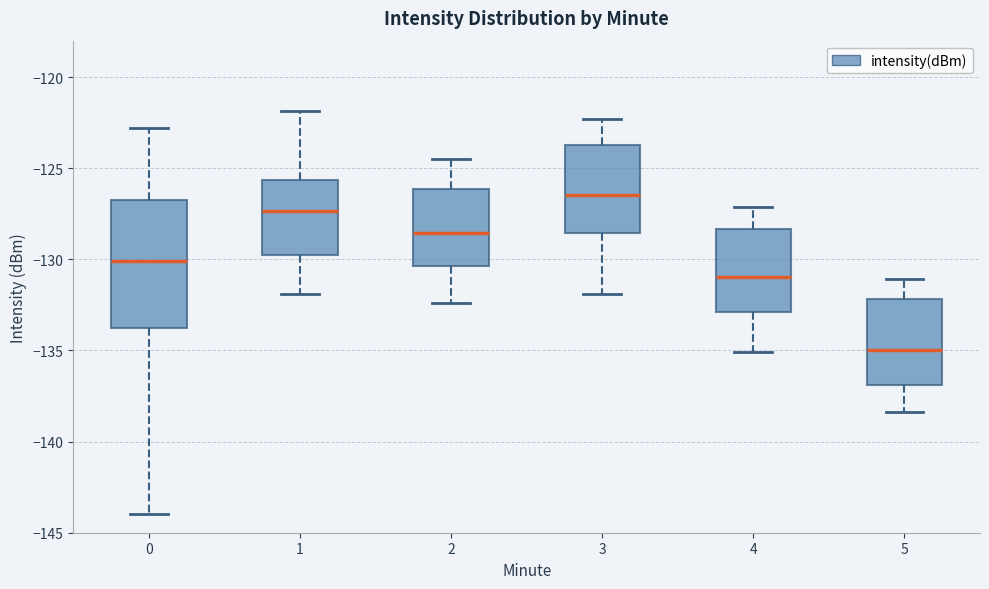

Reading left to right, transcribe this box plot: for each box, give where its median line is, the range the box spans, and where its two whiskers end, as read against the y-axis. The values are not printed on the chart, so give them approximately, as read against the axis.

0: median -130.0, box -134.0 to -127.0, whiskers -144.0 to -123.0
1: median -127.5, box -130.0 to -125.5, whiskers -132.0 to -122.0
2: median -128.5, box -130.5 to -126.0, whiskers -132.5 to -124.5
3: median -126.5, box -128.5 to -123.5, whiskers -132.0 to -122.5
4: median -131.0, box -133.0 to -128.5, whiskers -135.0 to -127.0
5: median -135.0, box -137.0 to -132.0, whiskers -138.5 to -131.0